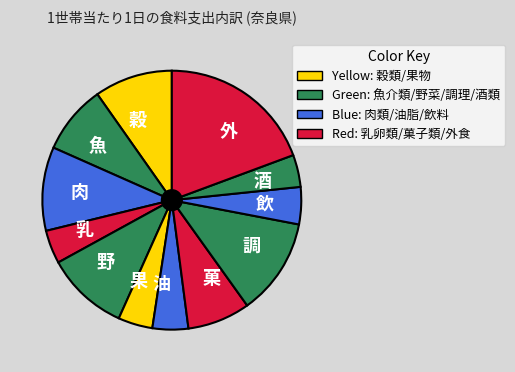

Is there a majority slice in this chart?

No